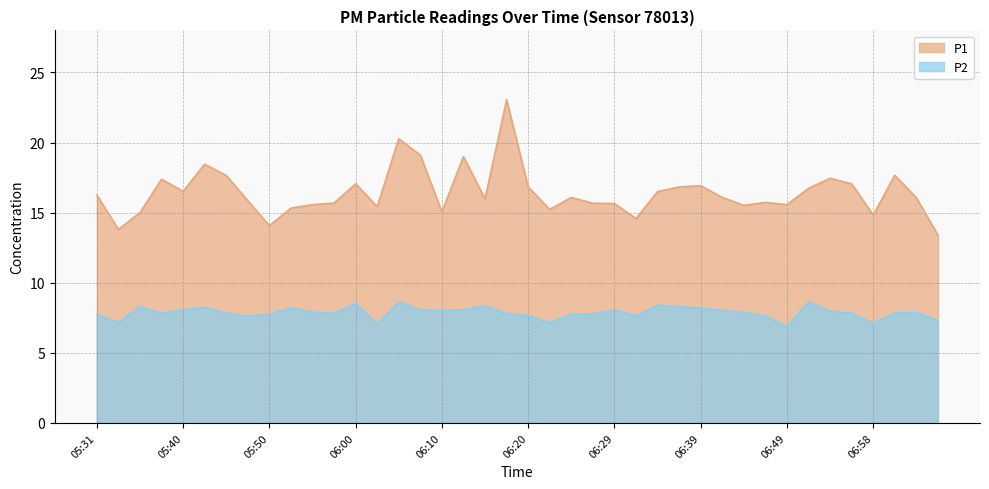

What position from the left is 05:58?

12